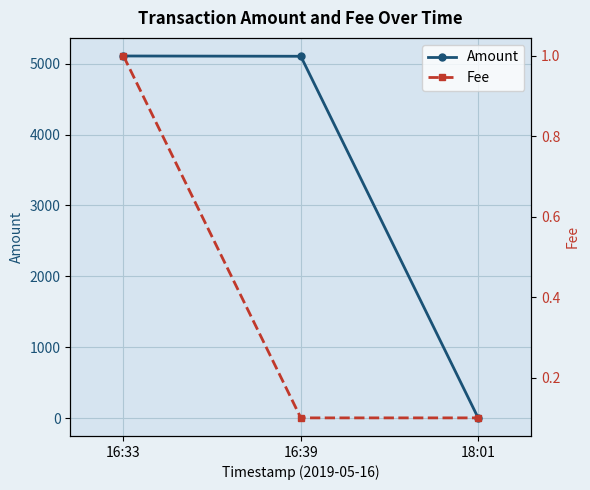

Which series has the widest spread of values?

Amount